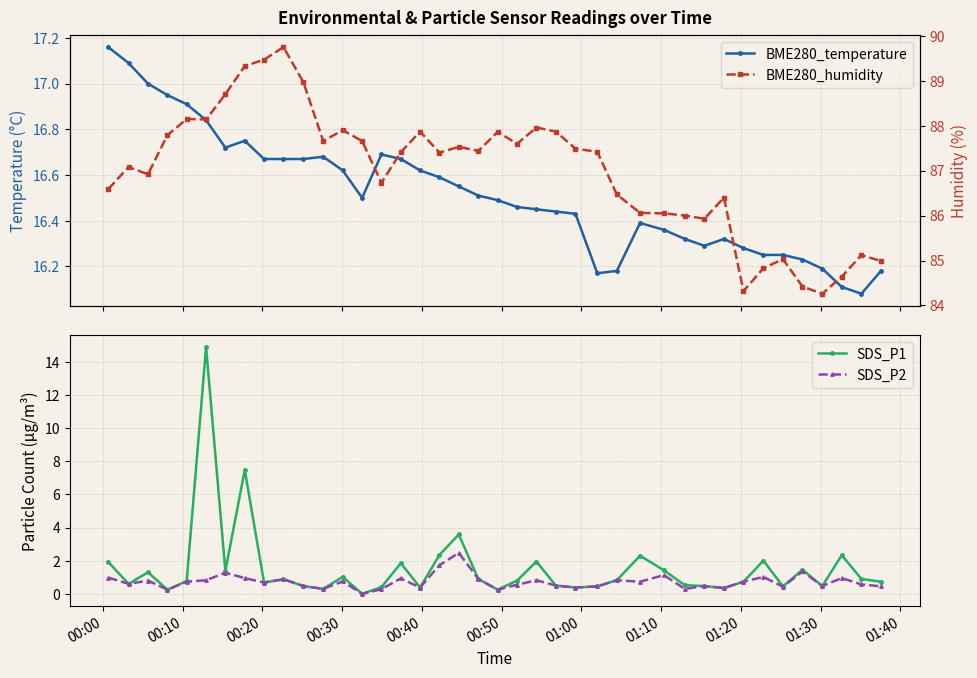

What is the maximum value for SDS_P2?

2.5